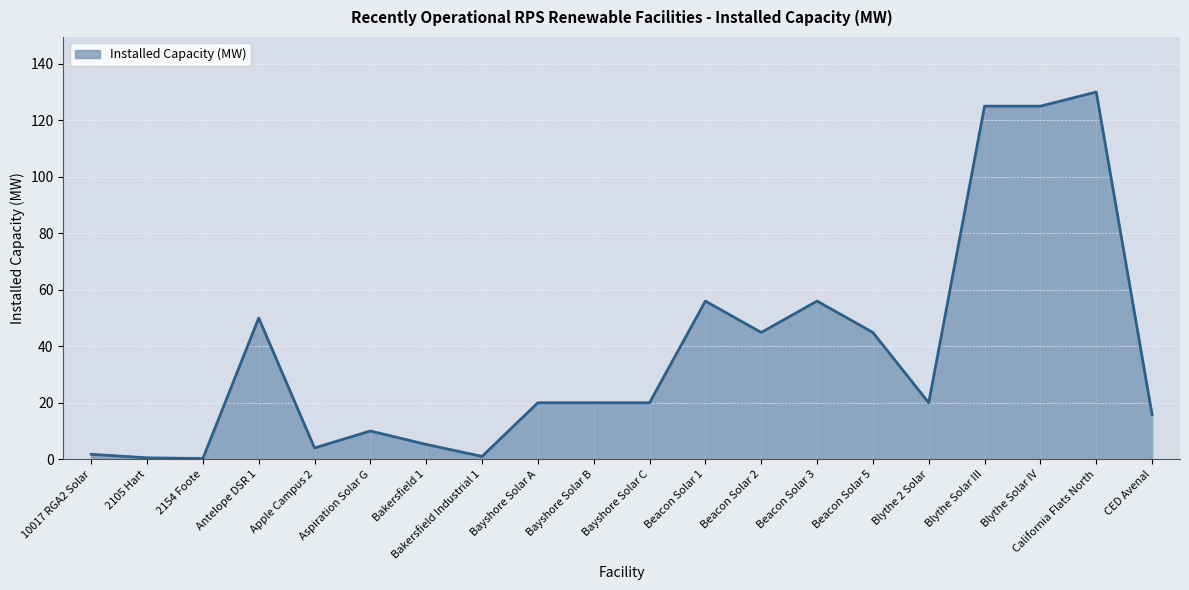

Where does the data first go above 20?

Antelope DSR 1